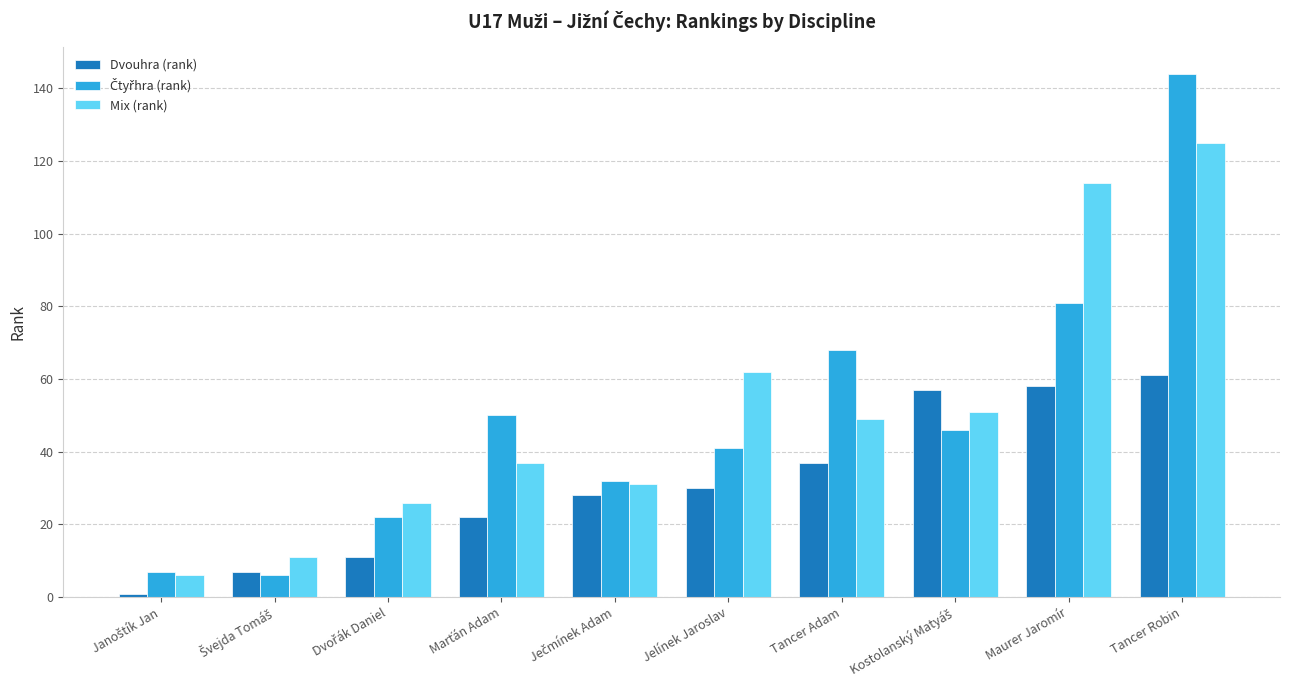

Is it true that Mix (rank) equals 49 at Tancer Adam?

True